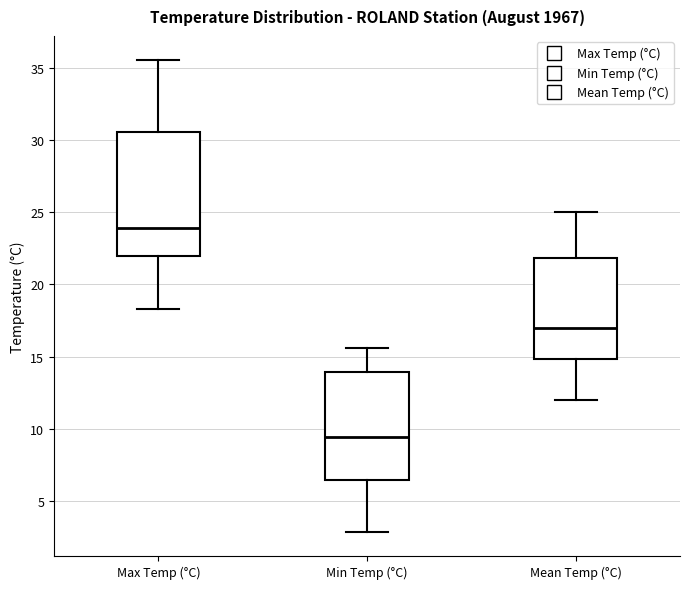

Comparing the boxes themselves (not the whiskers), which one is the tallest?

Max Temp (°C)